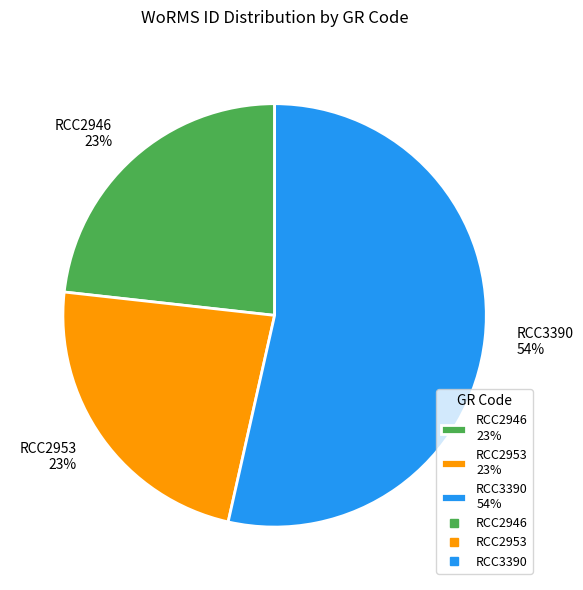

What percentage is the RCC3390 54% slice, to the nearest percent?

54%